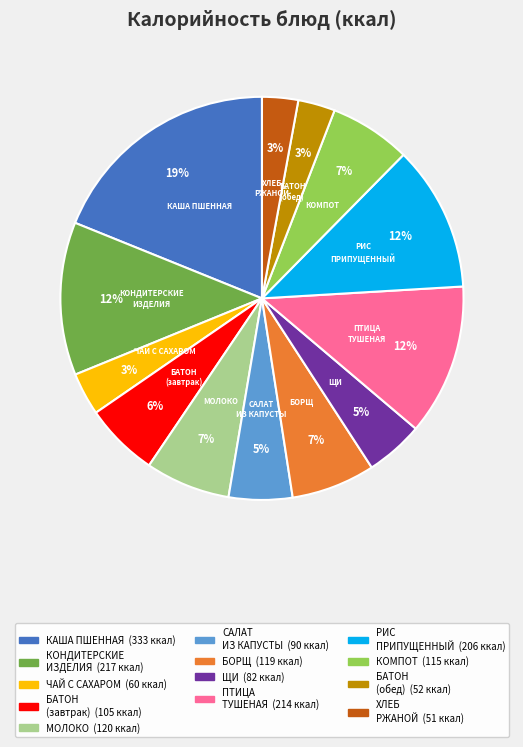

To the nearest percent, what is the average slice percentage?

8%